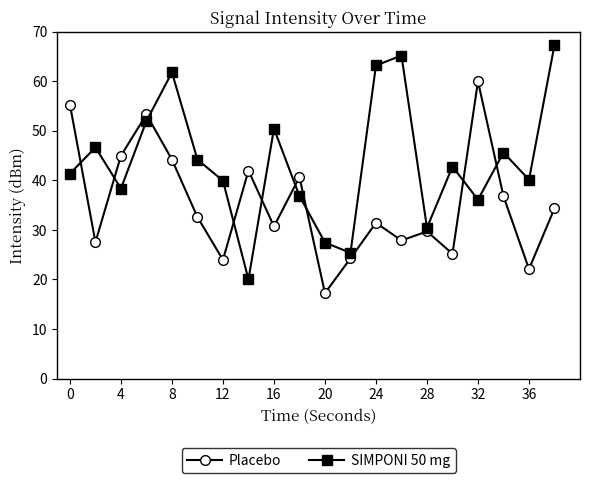

At how many categories does at least one series exceed 21?

20